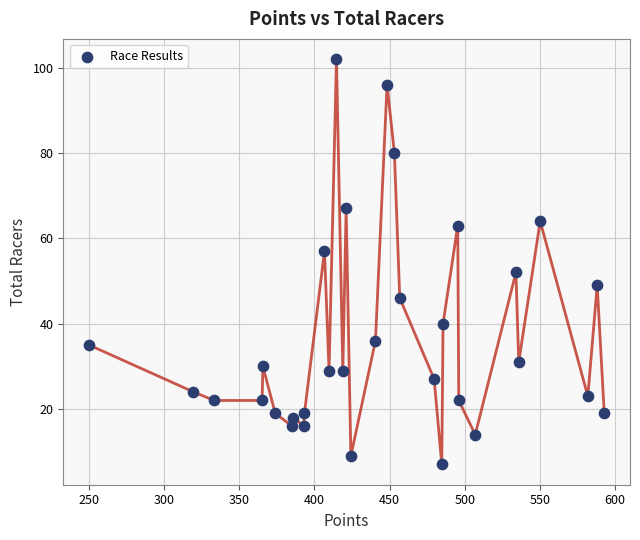

Count the number of points in this scatter plot.

32